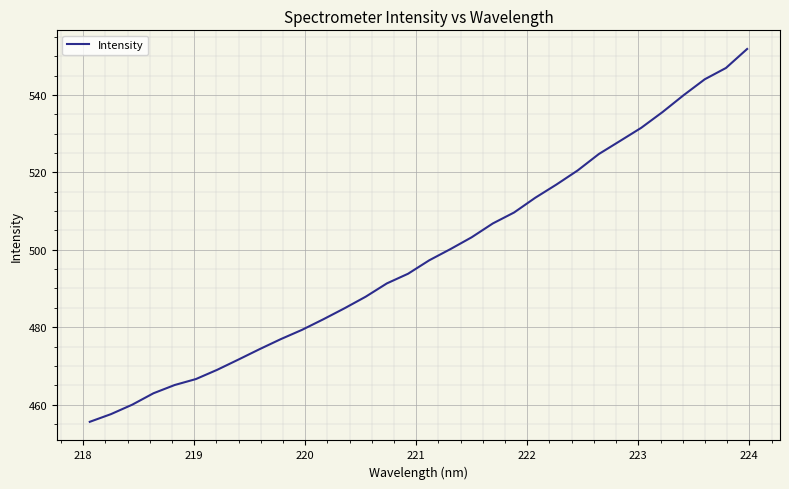

What is the maximum value shown in the chart?

551.9